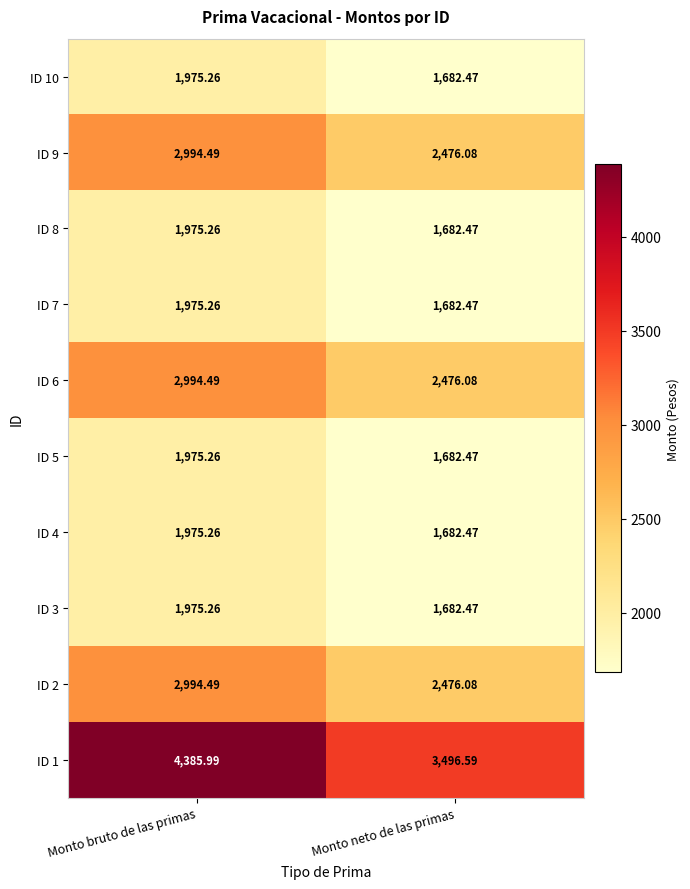

At which category is the sum across all series the highest?

Monto bruto de las primas